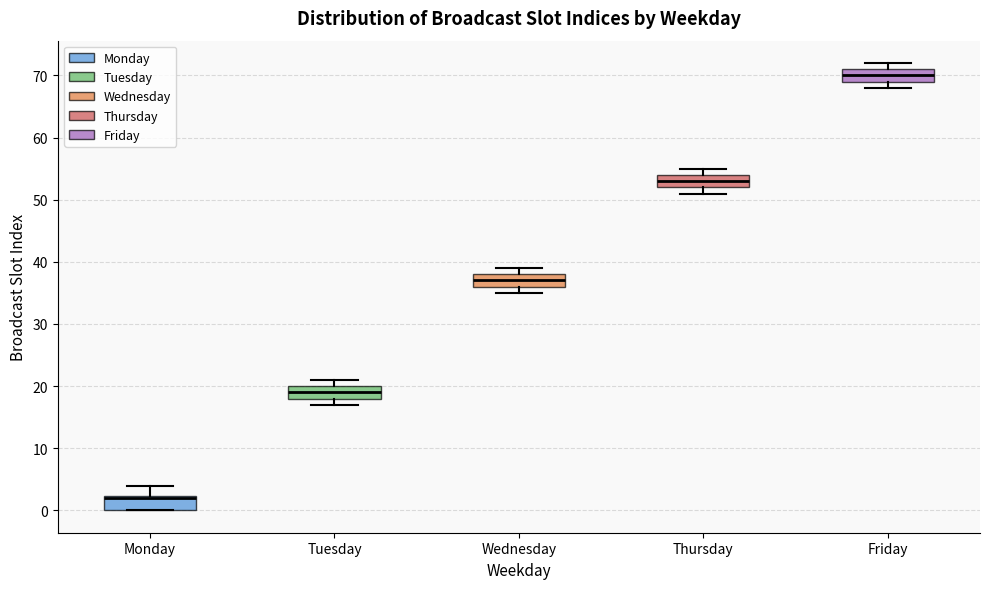

Reading left to right, read every box against the y-axis: the position of its median line, the range the box covers, and the ends of its whiskers. The values are not printed on the chart, so give them approximately, as read against the axis.

Monday: median 2 (drawn on the box's upper edge), box 0 to 2, whiskers 0 to 4
Tuesday: median 19, box 18 to 20, whiskers 17 to 21
Wednesday: median 37, box 36 to 38, whiskers 35 to 39
Thursday: median 53, box 52 to 54, whiskers 51 to 55
Friday: median 70, box 69 to 71, whiskers 68 to 72